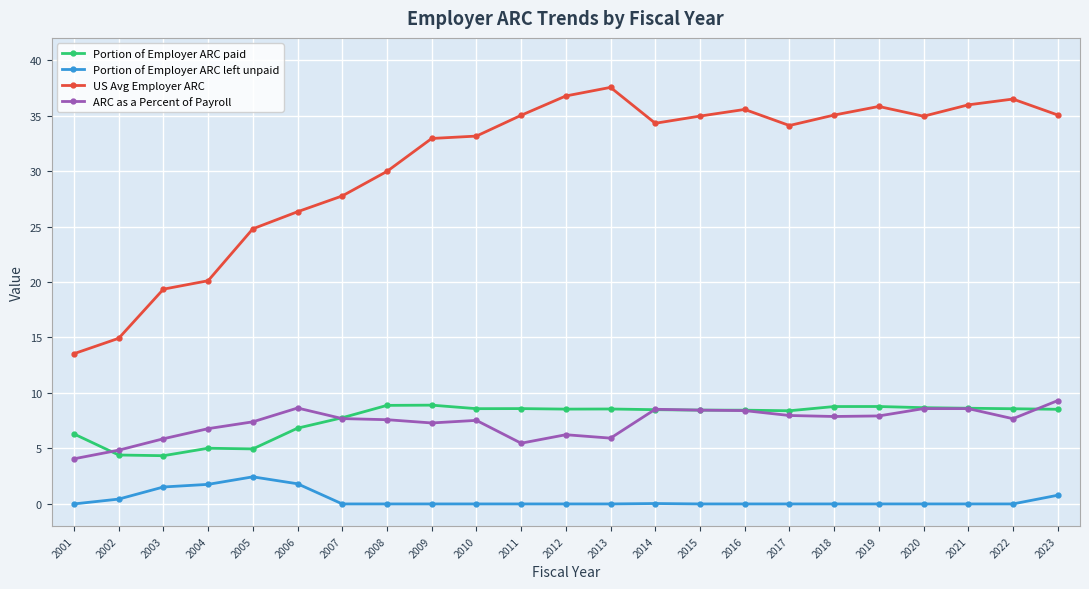

What is the sum of all Portion of Employer ARC paid values?

177.5